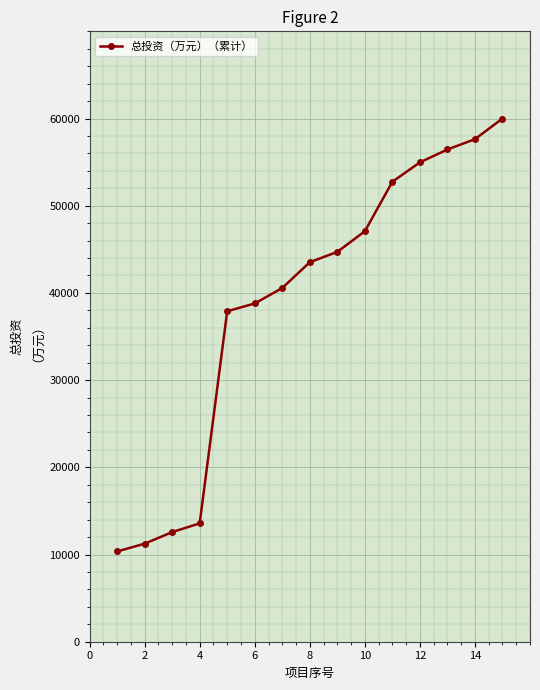

What is the difference between the maximum and minimum values?

49646.9